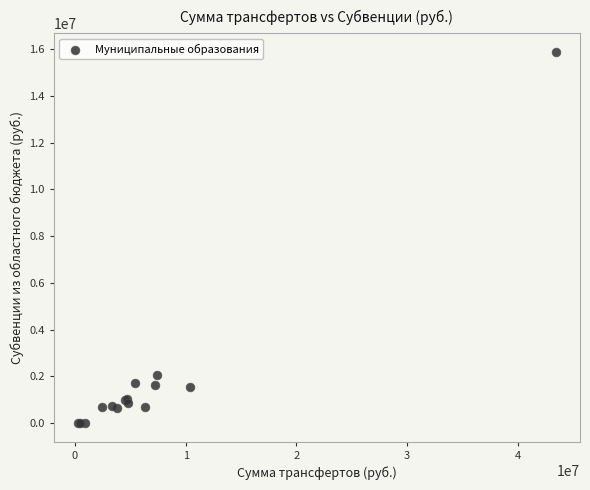

What Y value in the scatter plot is closest to 7938463?

2073115.5